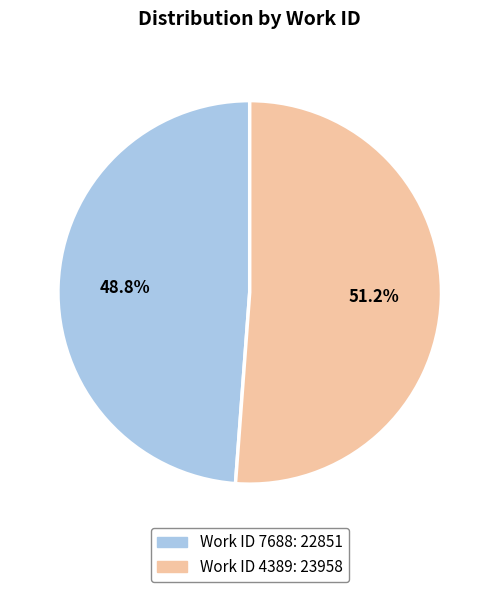

How many slices are in this pie chart?

2